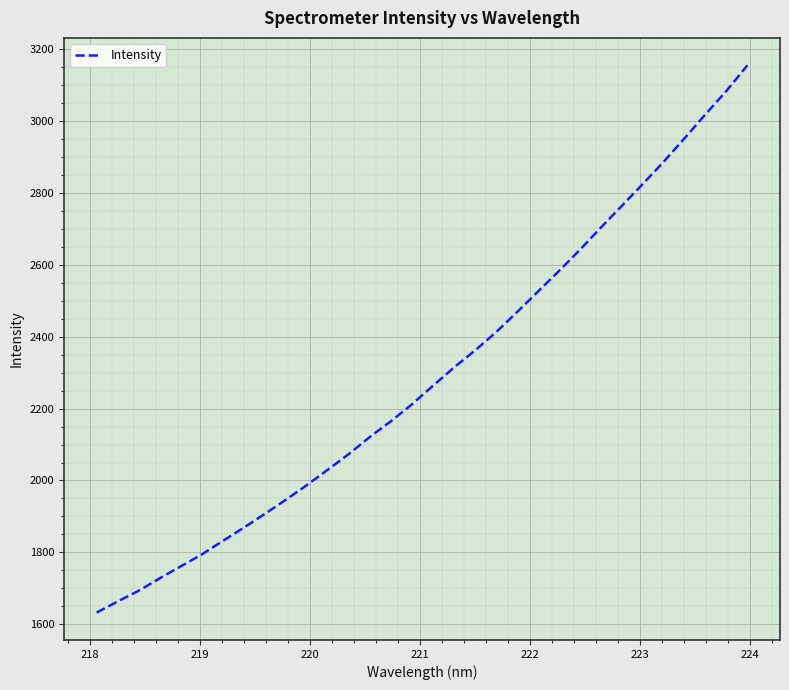

What is the smallest value displayed?

1632.6